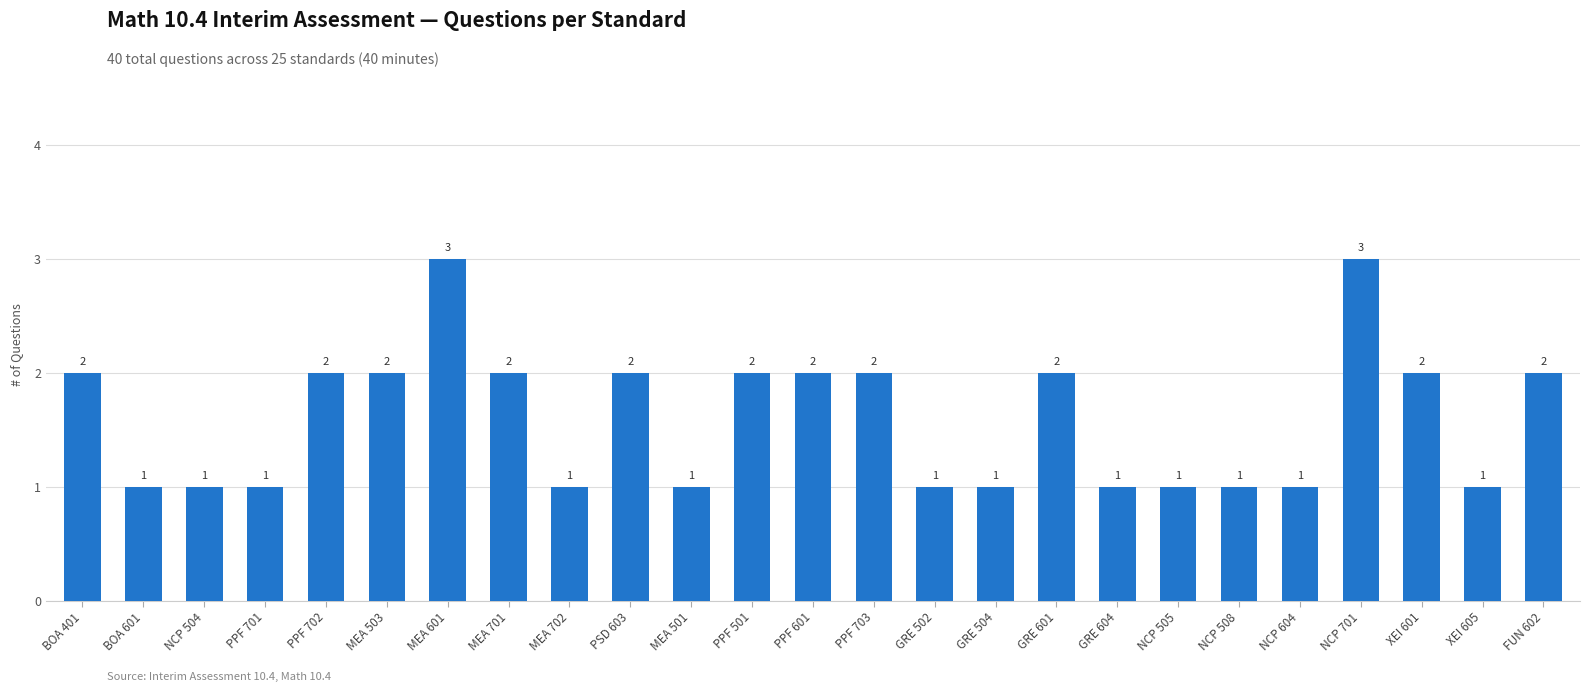

What is the greatest value displayed?

3